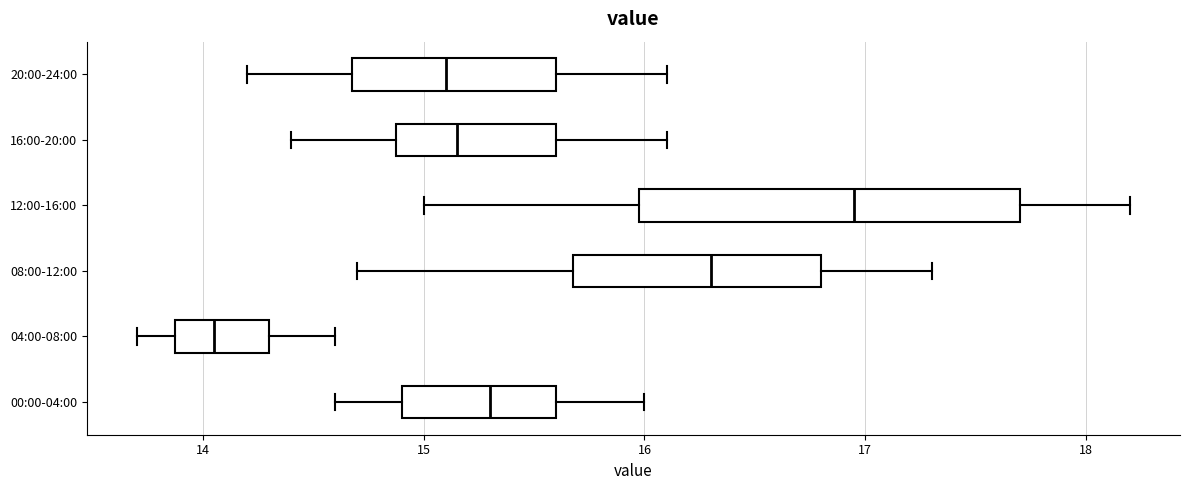

Which box has the furthest to the right median line?

12:00-16:00